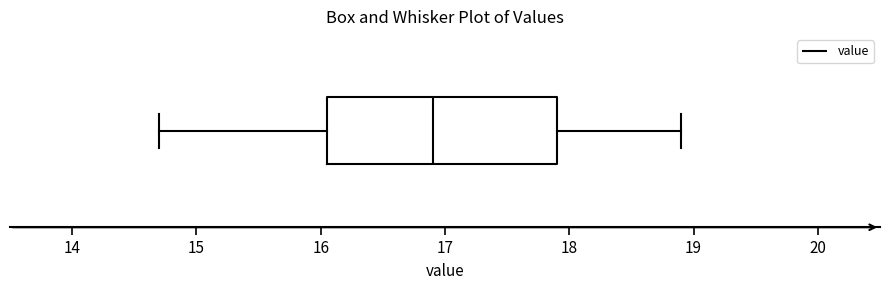

Read this box plot against the x-axis: the position of the median line, the range covered by the box, and the ends of both whiskers. The values are not printed on the chart, so give them approximately, as read against the axis.

median 16.9, box 16.1 to 17.9, whiskers 14.7 to 18.9